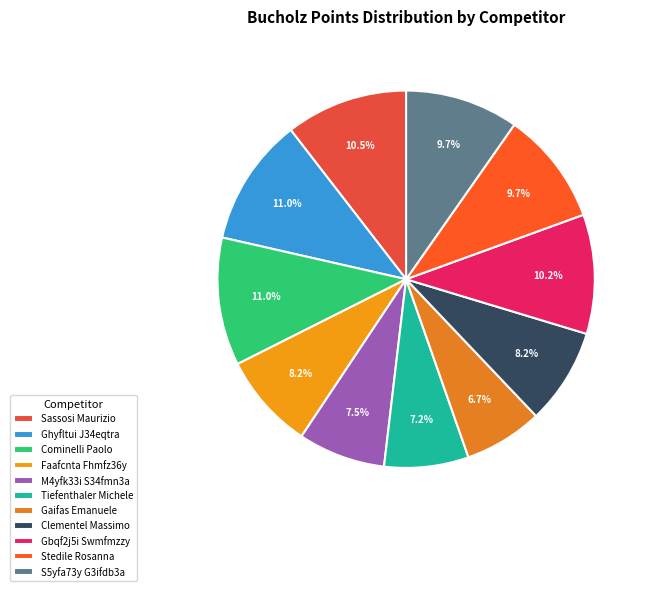

To the nearest percent, what is the difference between the largest and smallest slice percentages?

4%